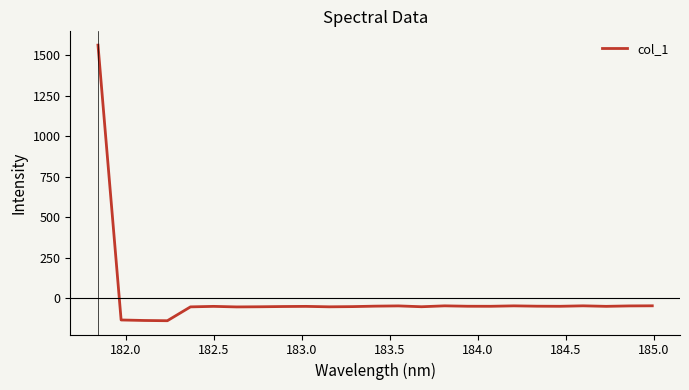

What is the difference between the maximum and minimum values?

1700.4